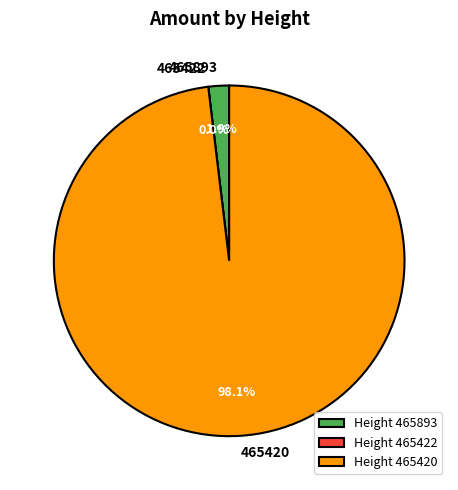

Which slice is the smallest?

465422